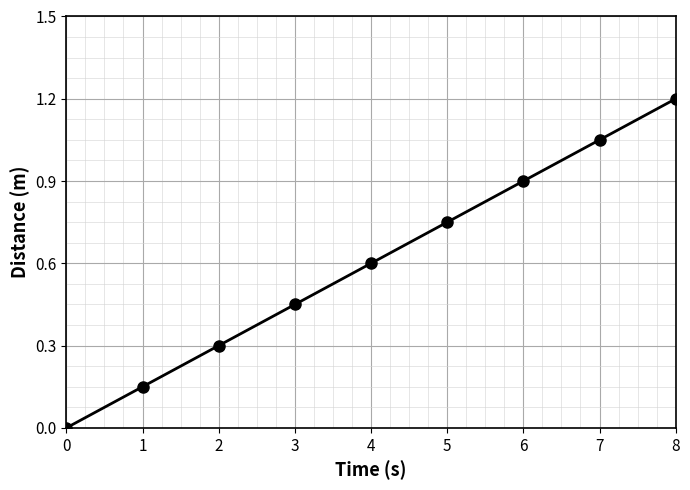

What is the value of the 5th point from the left?

0.6